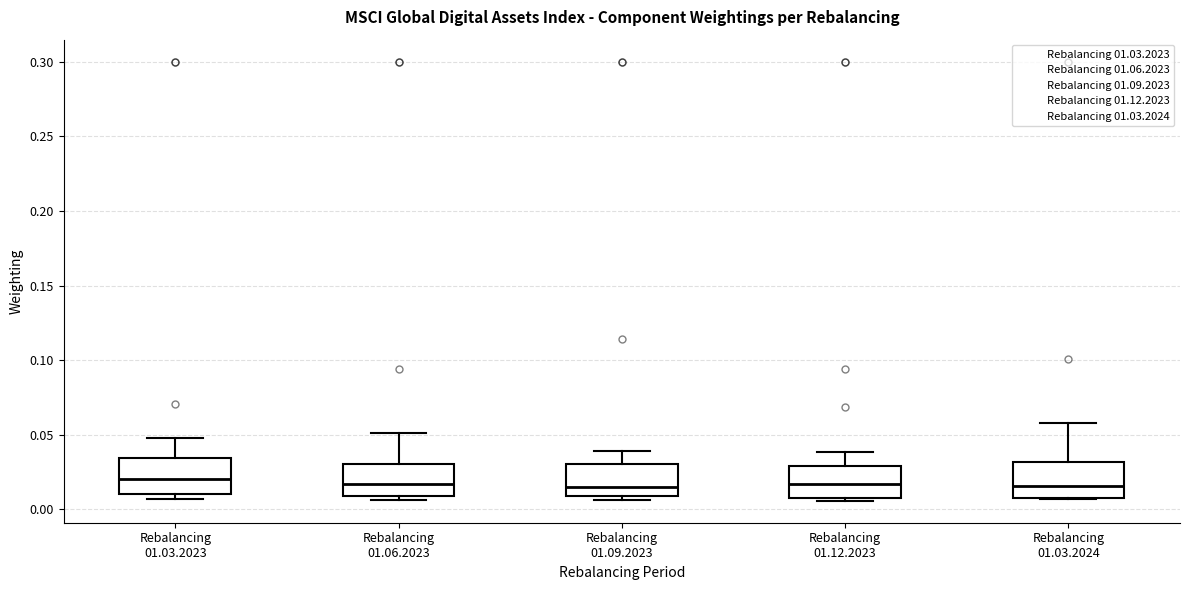

Reading left to right, transcribe this box plot: for each box, give where its median line is, the range the box spans, and where its two whiskers end, as read against the y-axis. The values are not printed on the chart, so give them approximately, as read against the axis.

Rebalancing 01.03.2023: median 0.020, box 0.010 to 0.035, whiskers 0.005 to 0.050
Rebalancing 01.06.2023: median 0.015, box 0.010 to 0.030, whiskers 0.005 to 0.050
Rebalancing 01.09.2023: median 0.015, box 0.010 to 0.030, whiskers 0.005 to 0.040
Rebalancing 01.12.2023: median 0.015, box 0.010 to 0.030, whiskers 0.005 to 0.040
Rebalancing 01.03.2024: median 0.015, box 0.010 to 0.030, whiskers 0.005 to 0.060